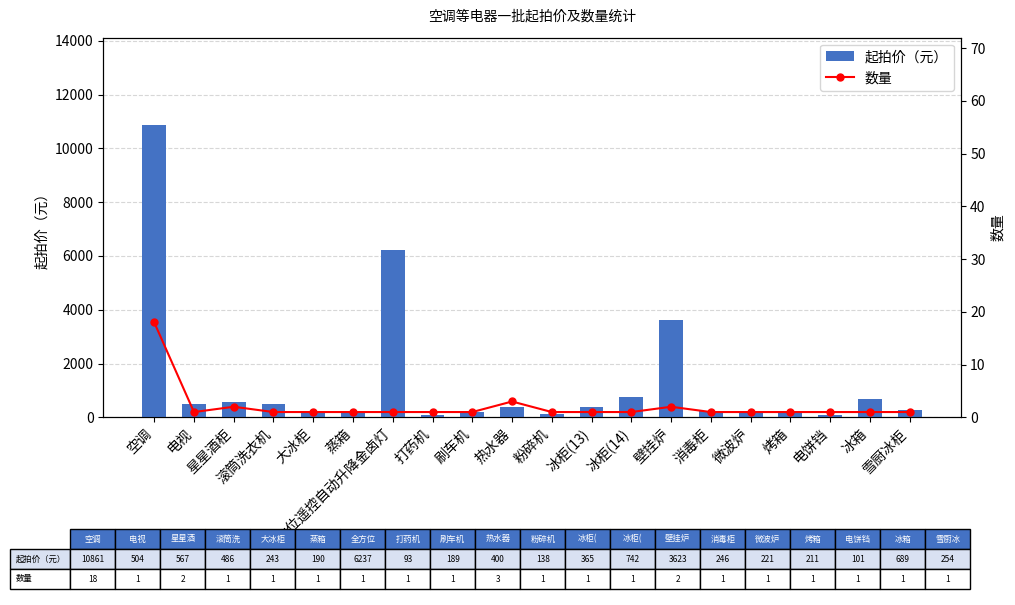

At which label does 起拍价（元） first exceed 365?

空调